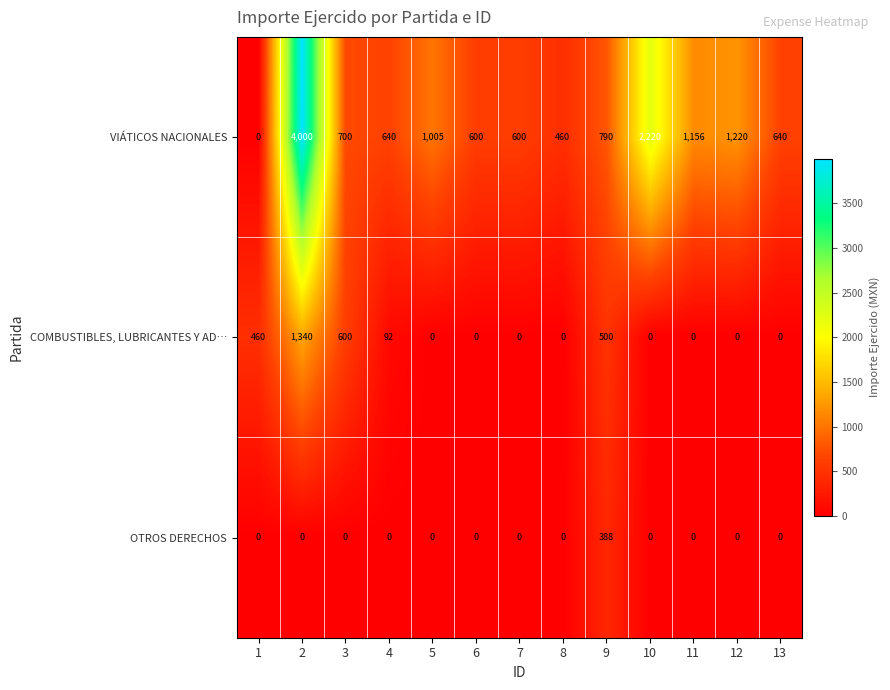

Which series has the largest range (max minus min)?

VIÁTICOS NACIONALES